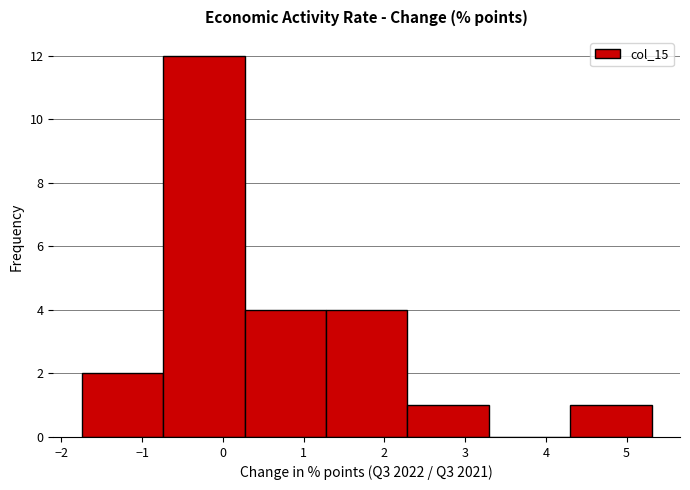

Over which range of the x-axis is the bar tallest?

-0.7 to 0.3